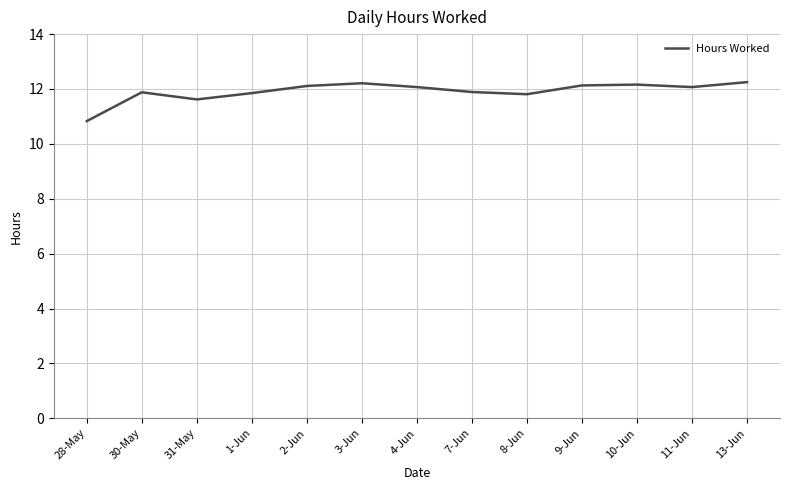

Count the number of data series in this chart.

1